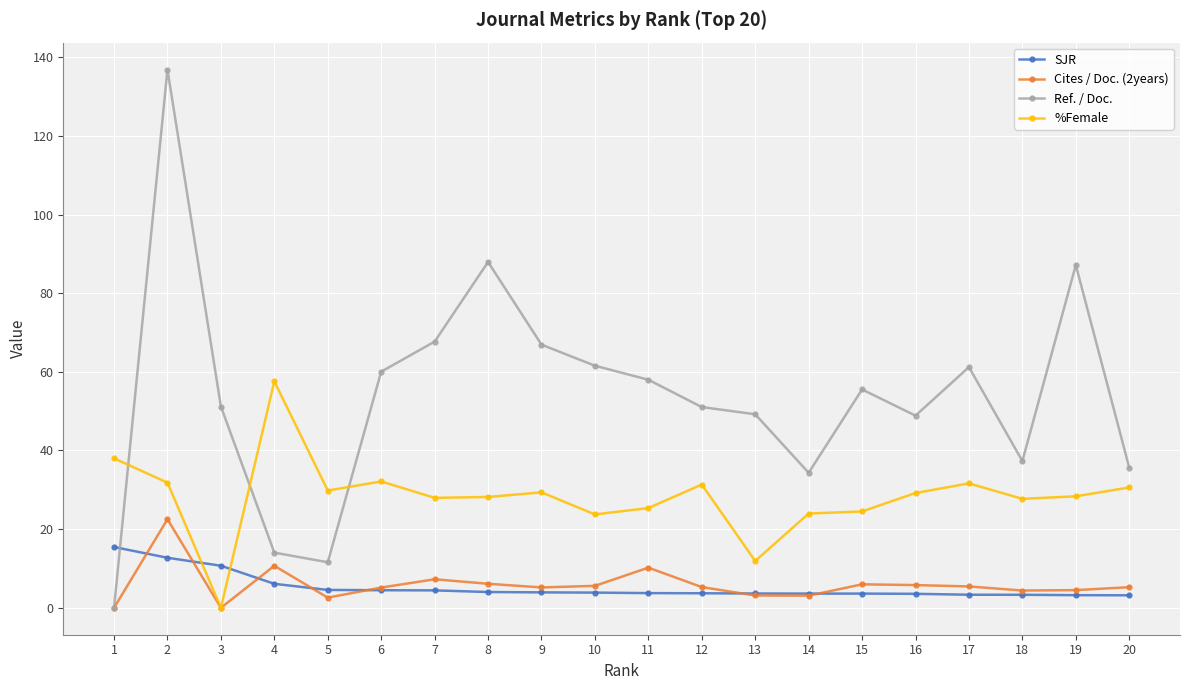

The value of Ref. / Doc. at 8 is 26.3. True or false?

False